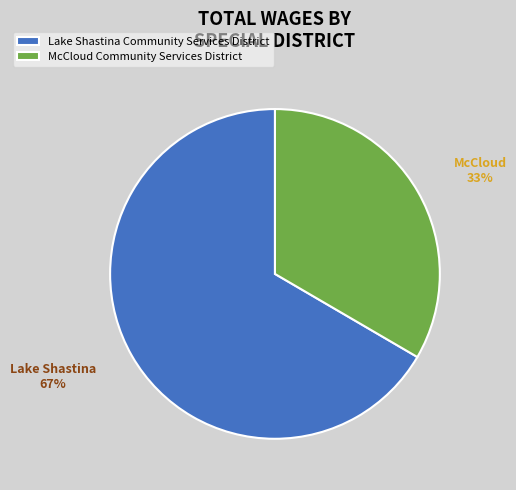

How many segments does this pie chart have?

2